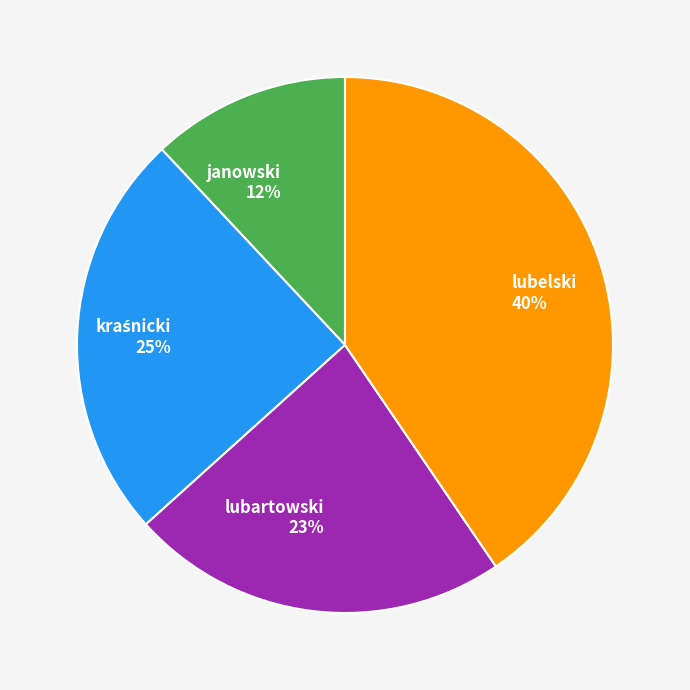

Between lubartowski and janowski, which is larger?

lubartowski